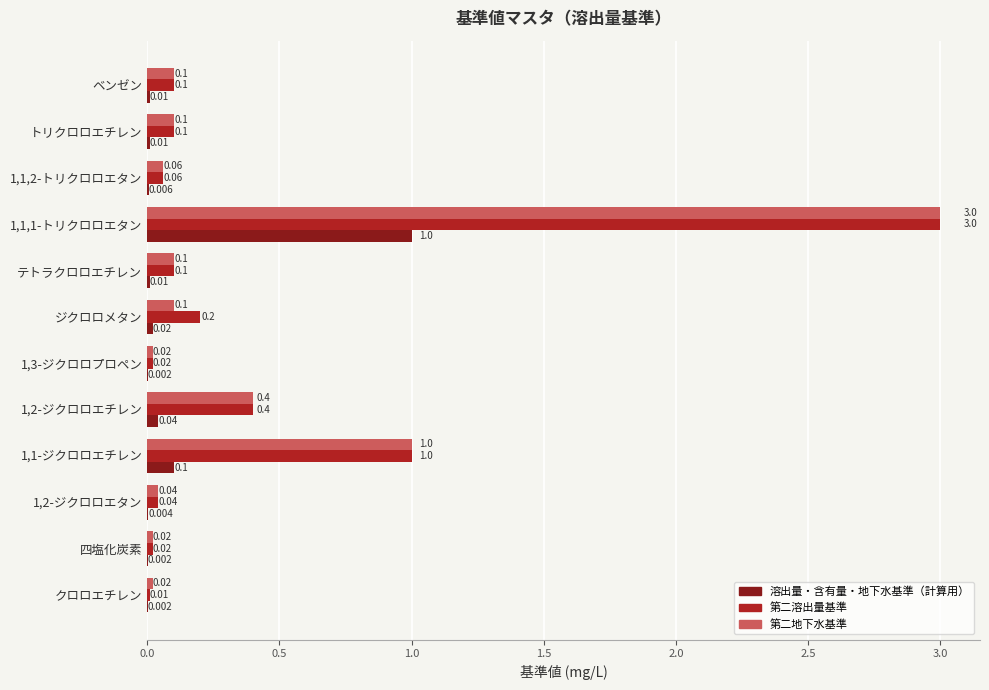

What is the maximum value shown in the chart?

3.0